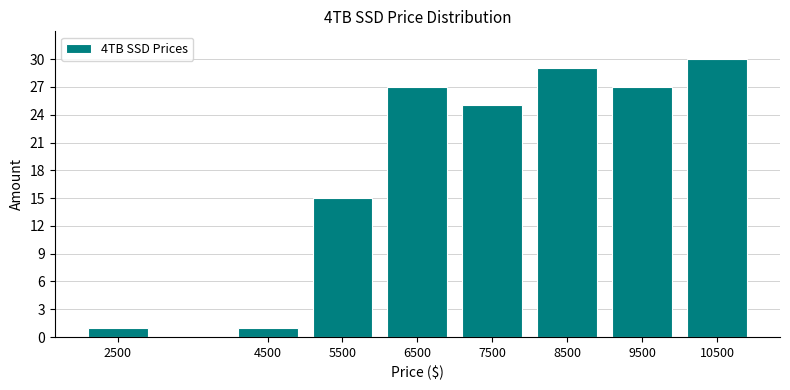

Reading left to right, list all the values displayed in this chart.

1	1	15	27	25	29	27	30